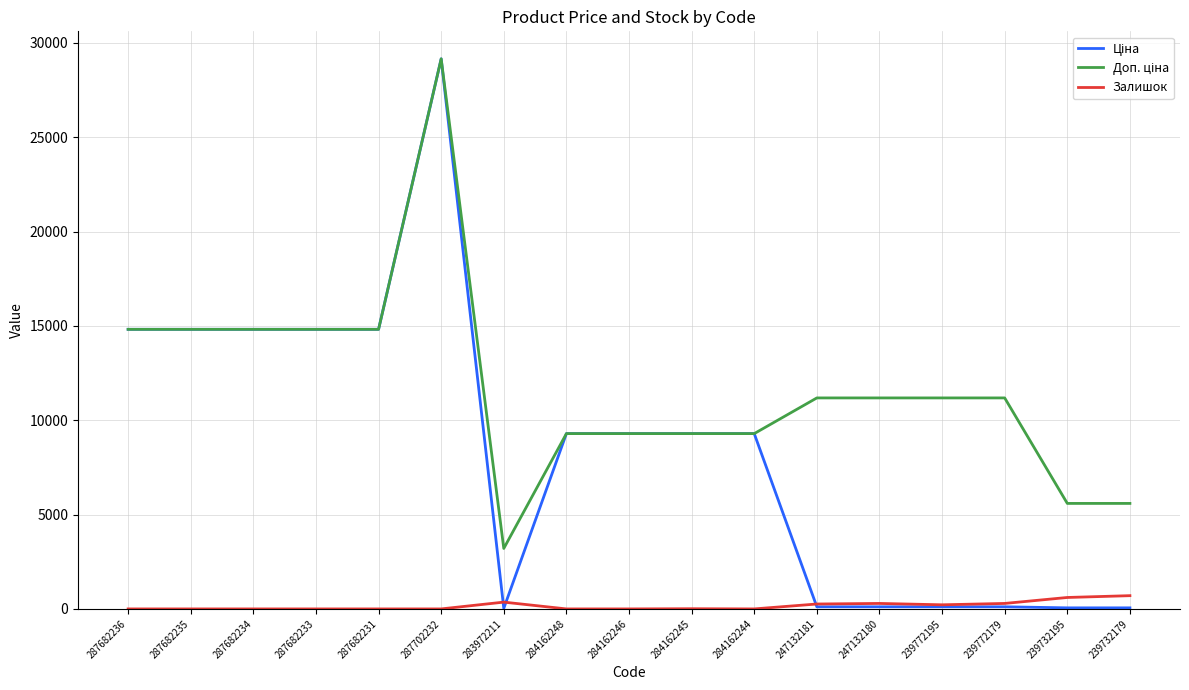

True or false: Залишок has more than 0 interior local peaks.

True